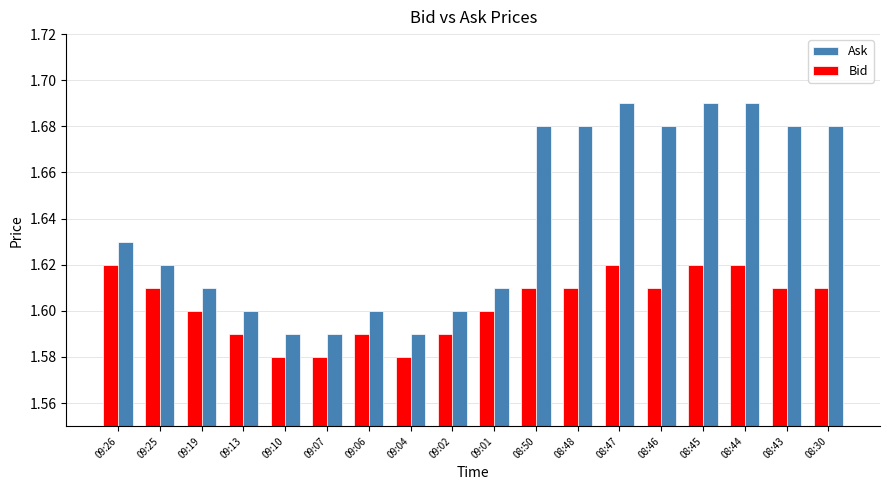

Rank the series by their average value, from lowest to highest.

Bid, Ask